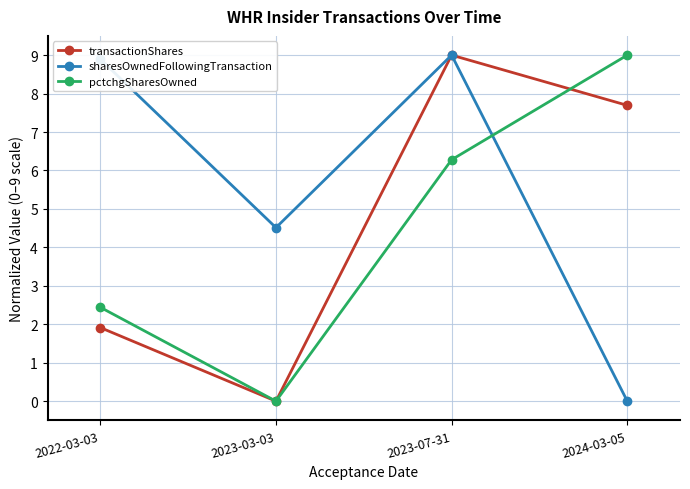

Where is the first local maximum for sharesOwnedFollowingTransaction?

2023-07-31